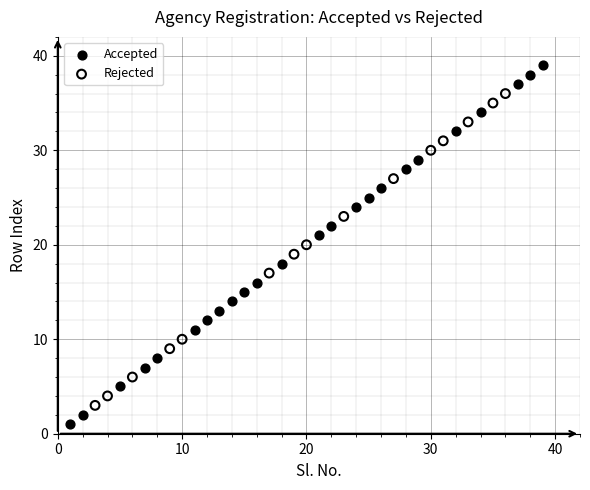

Which series has the largest Y range (max minus min)?

Accepted